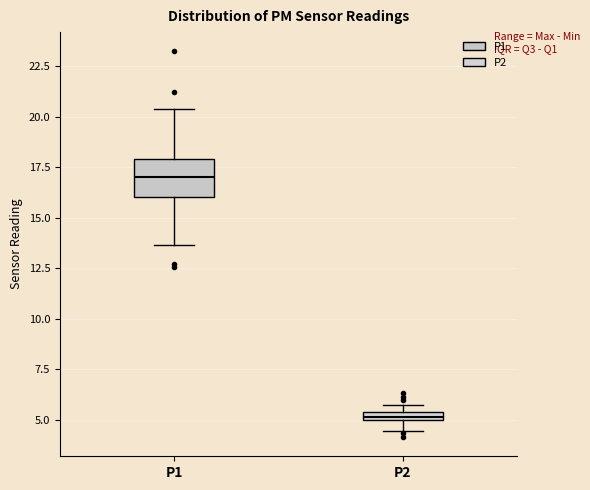

Comparing the boxes themselves (not the whiskers), which one is the tallest?

P1